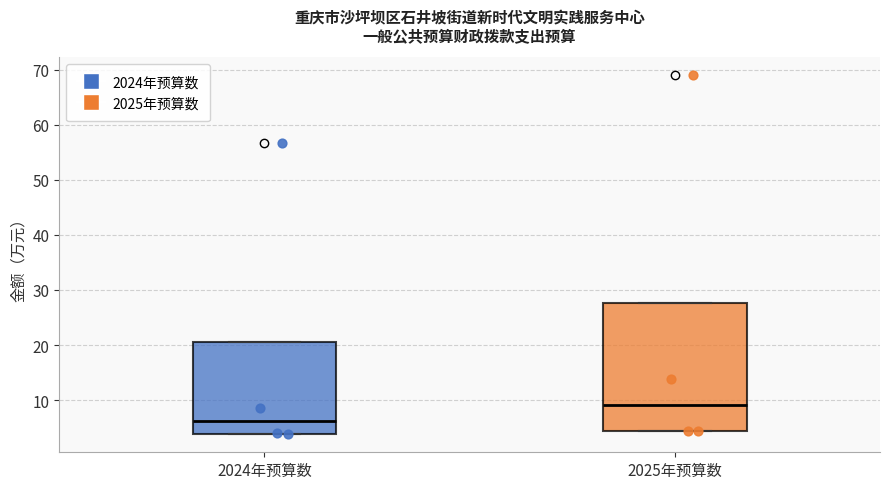

Which box is the tallest, from its lower edge to its upper edge?

2025年预算数